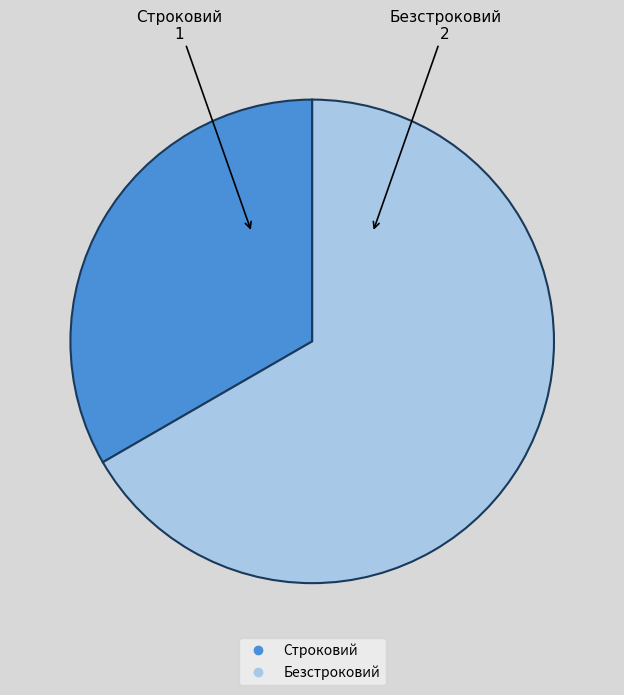

Is the sum of Безстроковий and Строковий greater than half?

Yes